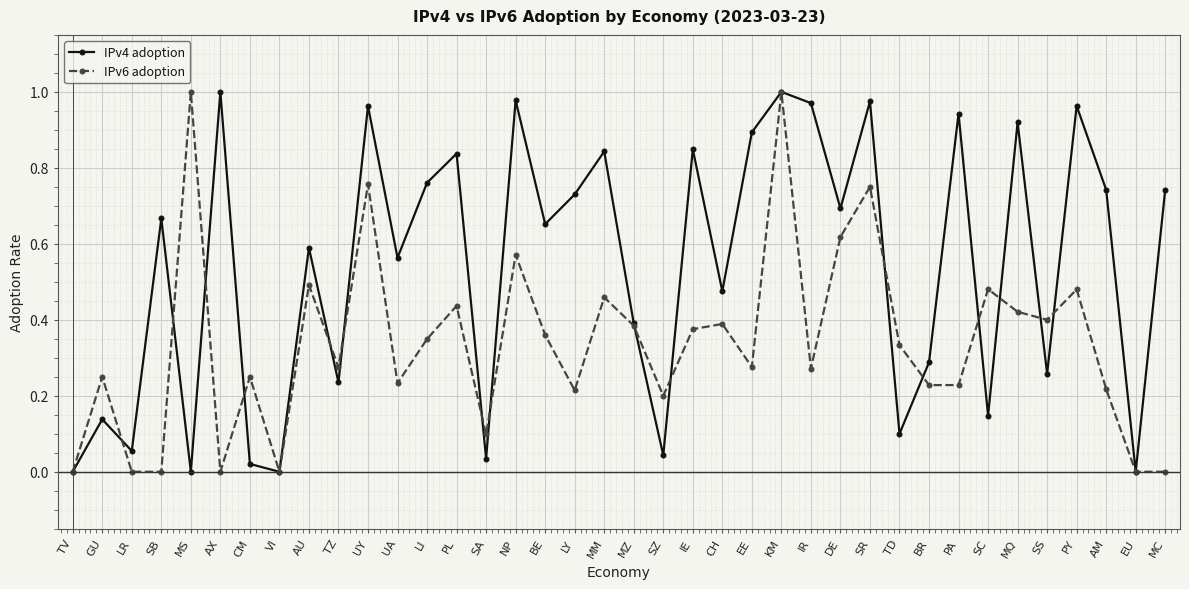

Between DE and SC, which series saw the biggest shift?

IPv4 adoption